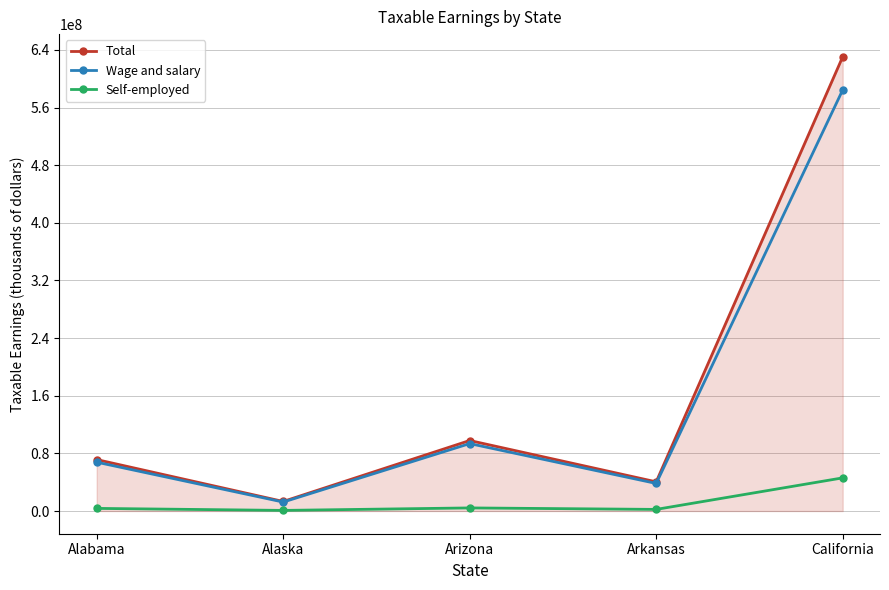

What is the total value across all series at Alabama?

142823506